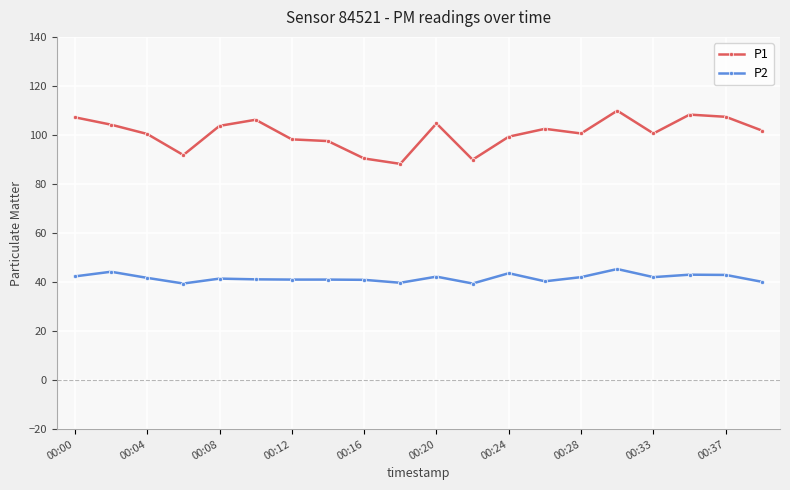

Which series has the largest total across all categories?

P1